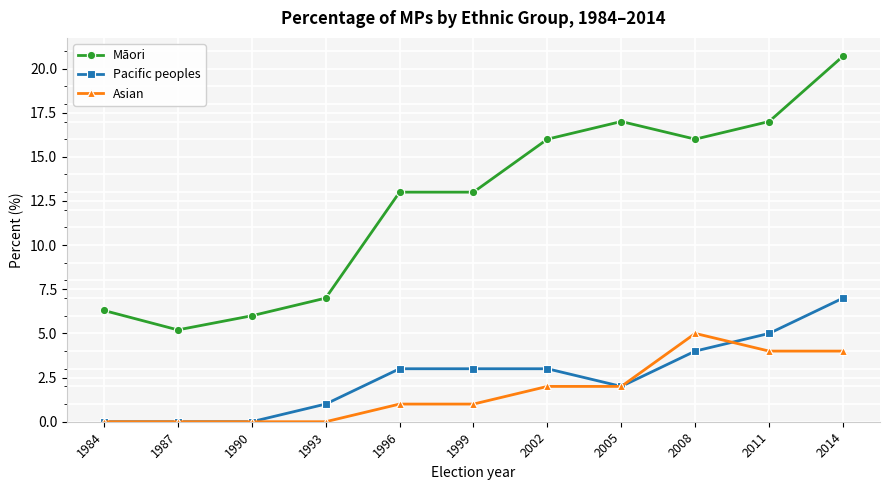

True or false: Māori has more than 2 interior local peaks.

False